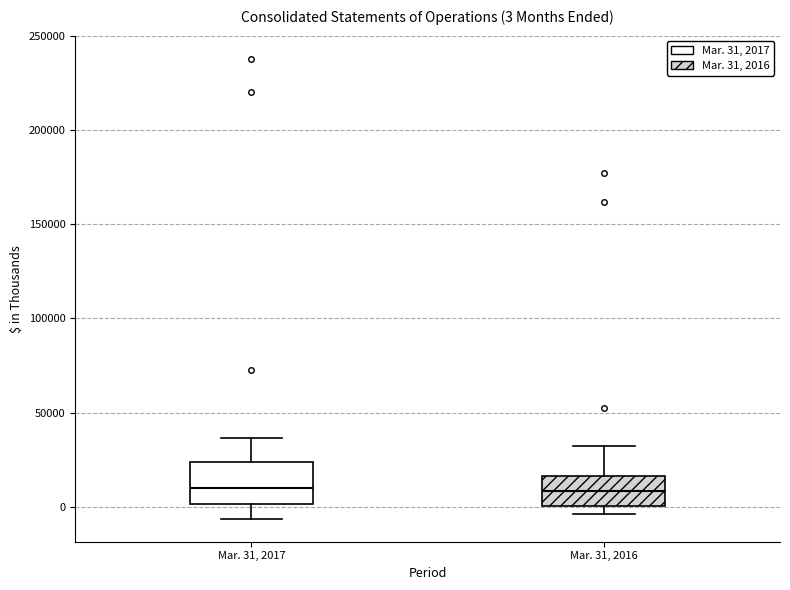

Comparing the boxes themselves (not the whiskers), which one is the tallest?

Mar. 31, 2017